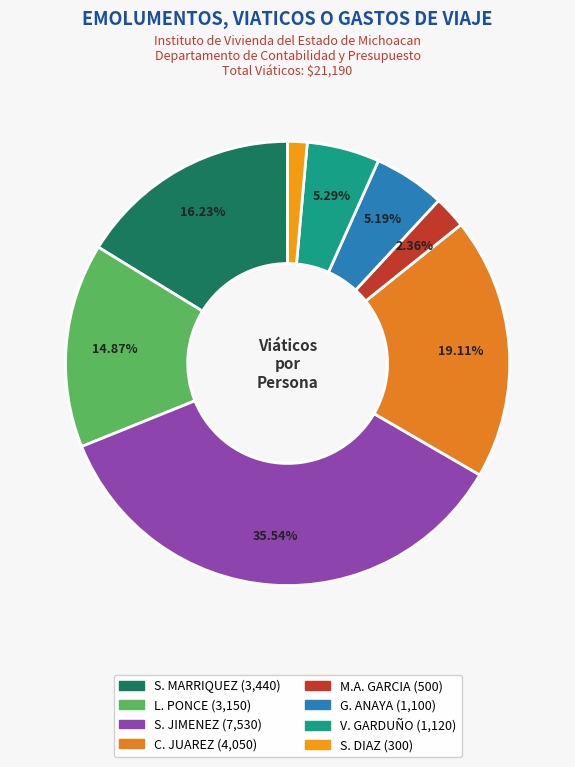

Does any single category account for the majority?

No